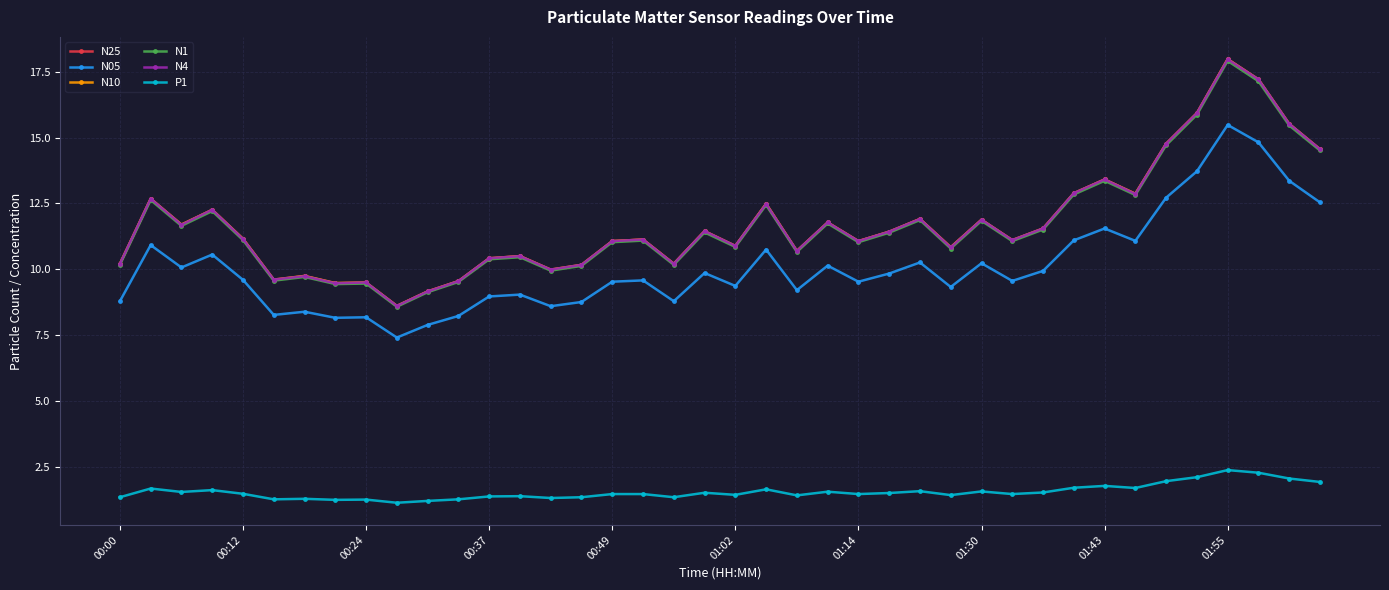

What is the smallest value displayed?

1.1